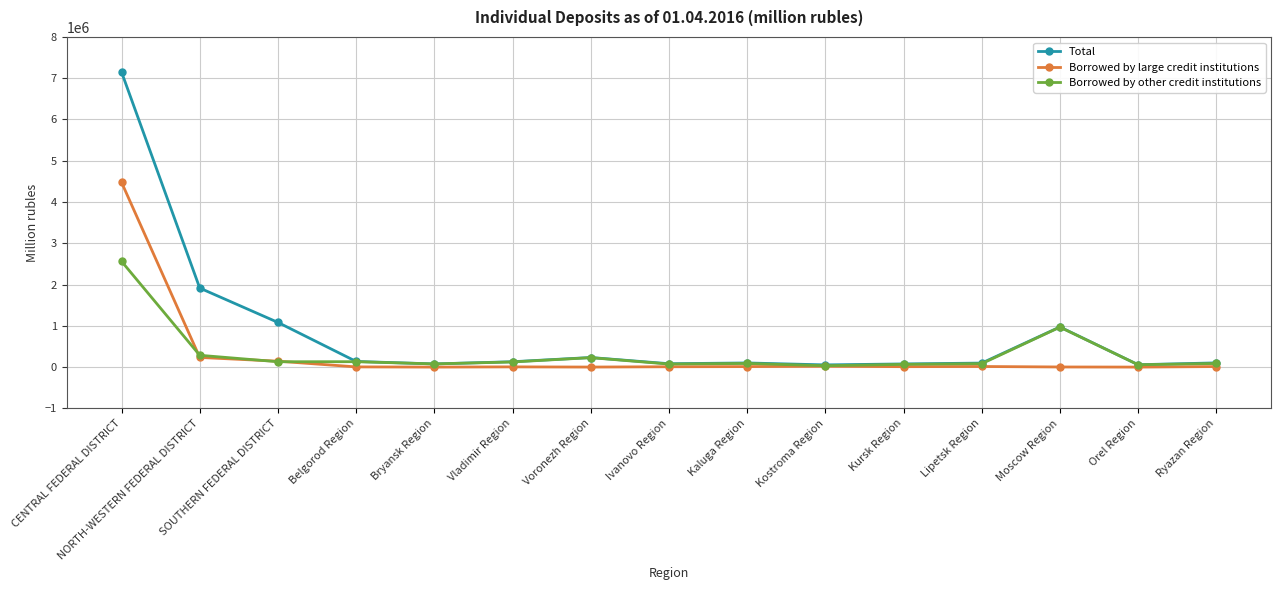

Rank the series by their maximum value, from lowest to highest.

Borrowed by other credit institutions, Borrowed by large credit institutions, Total